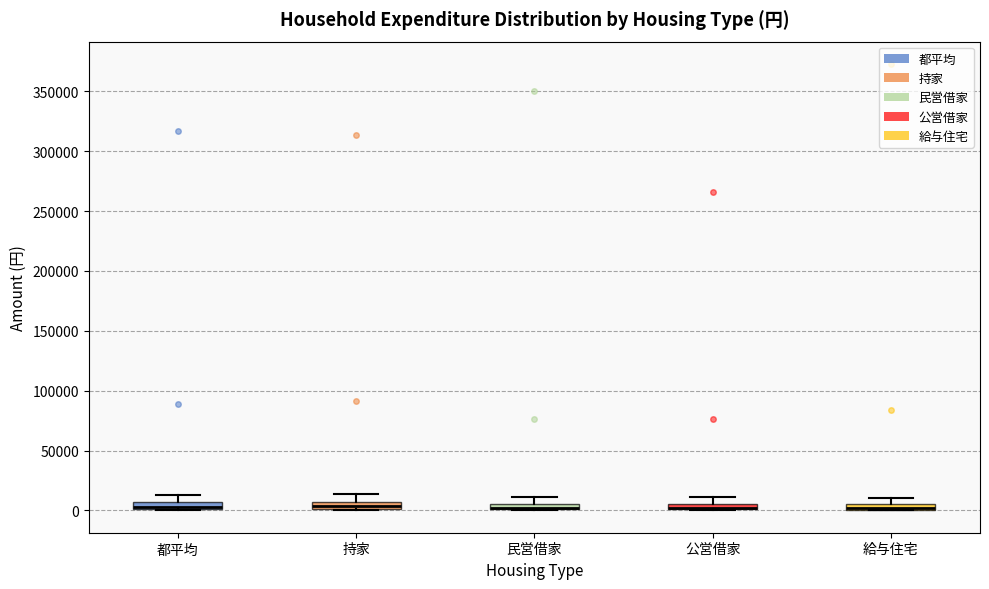

Where is the upper edge of the box for 民営借家 on the y-axis? The values are not printed on the chart, so give them approximately, as read against the axis.

5000